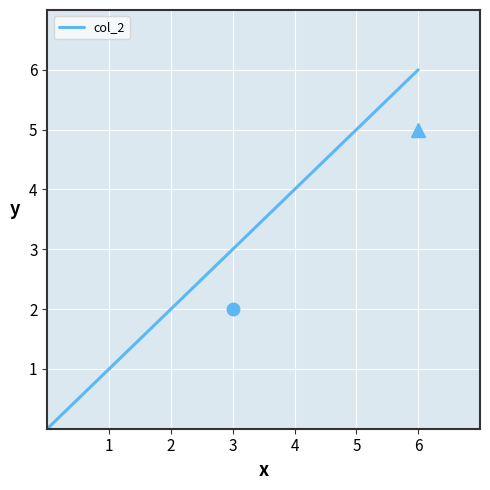

What is the difference between the maximum and second lowest values?

5